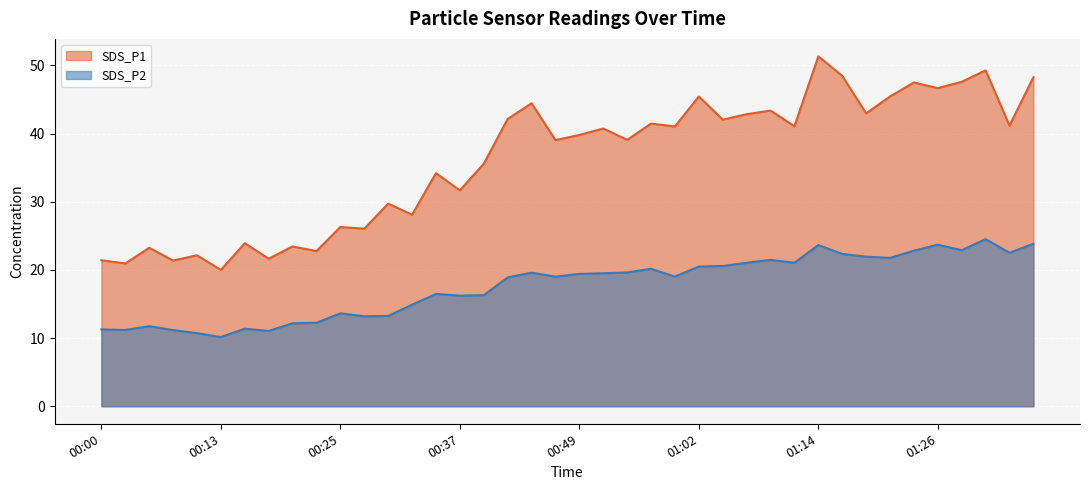

Does the chart display data point markers on the line(s)?

No